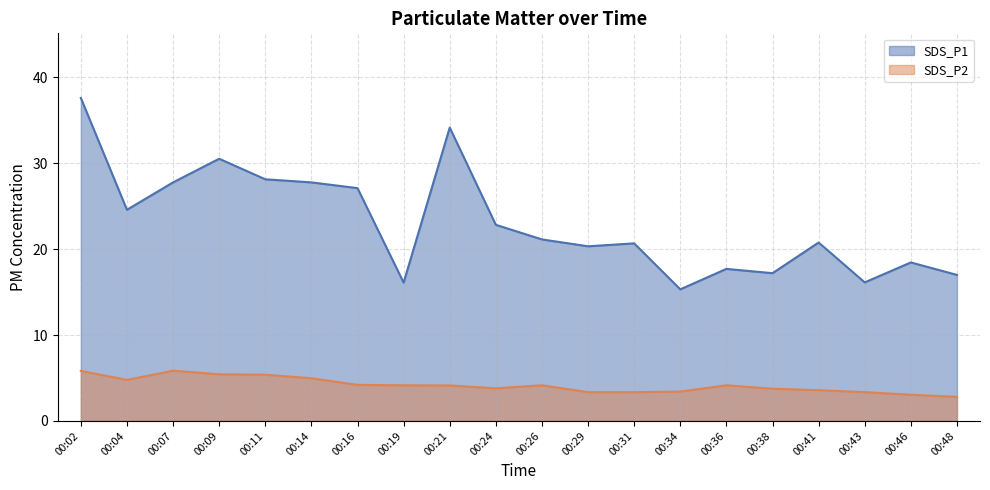

Reading left to right, what are all the values shown in this chart?

SDS_P1: 00:02=37.6	00:04=24.6	00:07=27.8	00:09=30.5	00:11=28.1	00:14=27.8	00:16=27.1	00:19=16.1	00:21=34.1	00:24=22.8	00:26=21.1	00:29=20.3	00:31=20.7	00:34=15.3	00:36=17.7	00:38=17.2	00:41=20.8	00:43=16.1	00:46=18.4	00:48=17.0
SDS_P2: 00:02=5.8	00:04=4.8	00:07=5.8	00:09=5.4	00:11=5.4	00:14=5.0	00:16=4.2	00:19=4.2	00:21=4.1	00:24=3.8	00:26=4.2	00:29=3.4	00:31=3.4	00:34=3.4	00:36=4.2	00:38=3.8	00:41=3.6	00:43=3.4	00:46=3.0	00:48=2.8